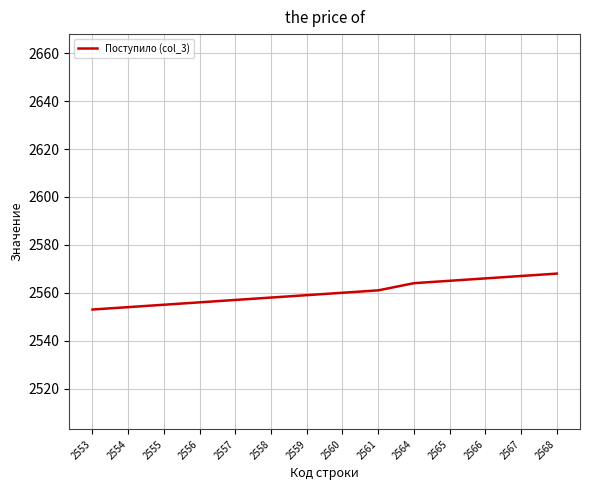

What is the change in value from 2565 to 2568?

+3